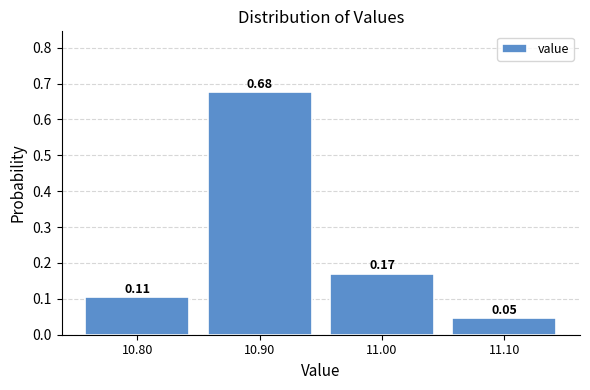

Over which range of the x-axis is the bar tallest?

10.85 to 10.95